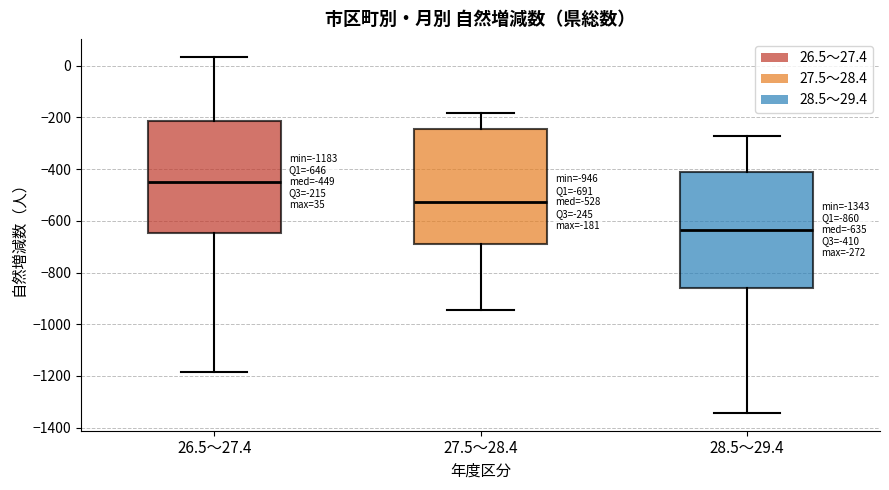

Which box's median line is the highest?

26.5～27.4